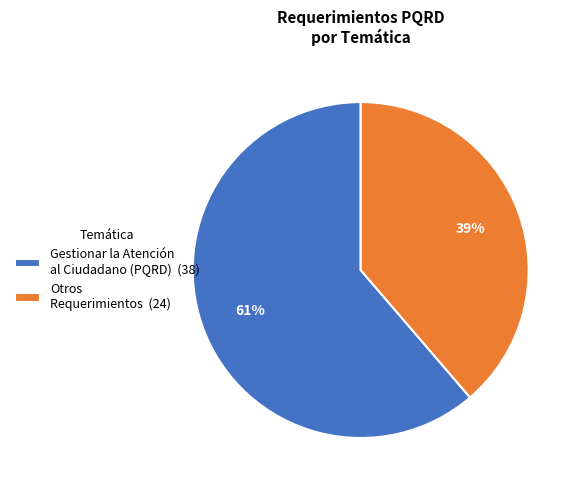

Do Gestionar la Atención al Ciudadano (PQRD) (38) and Otros Requerimientos (24) together represent more than half of the pie?

Yes